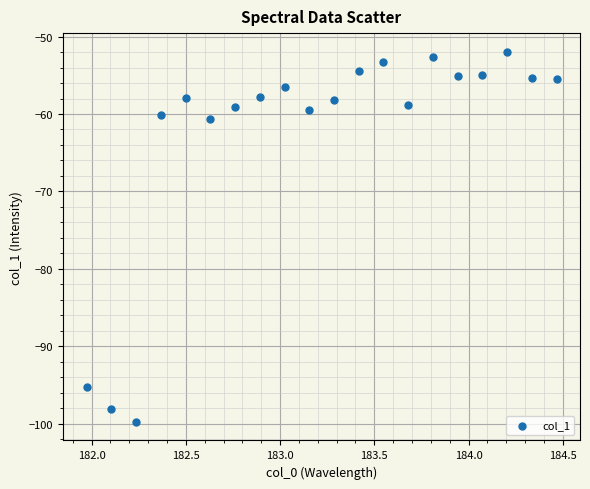

What is the range of Y values (max minus min)?

47.8